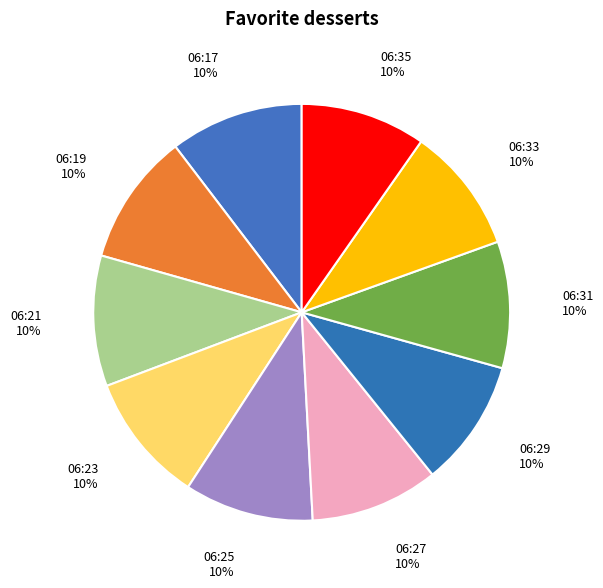

Is there a majority slice in this chart?

No